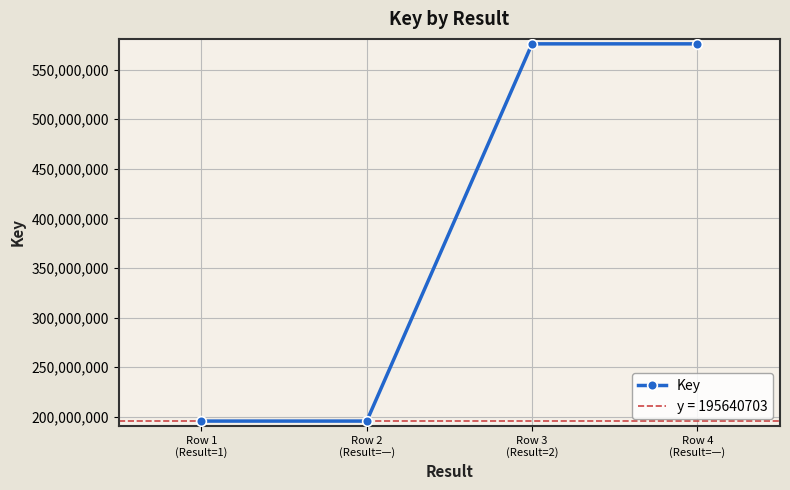

True or false: the data shows 97238781 at Row 2
(Result=—).

False